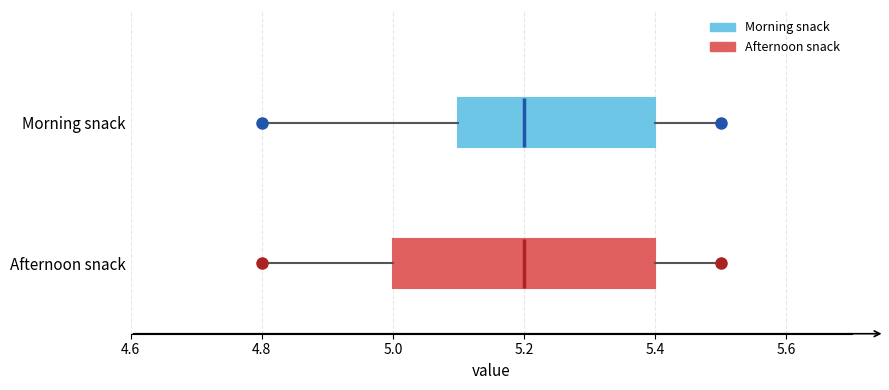

Which box is the widest, from its left edge to its right edge?

Afternoon snack